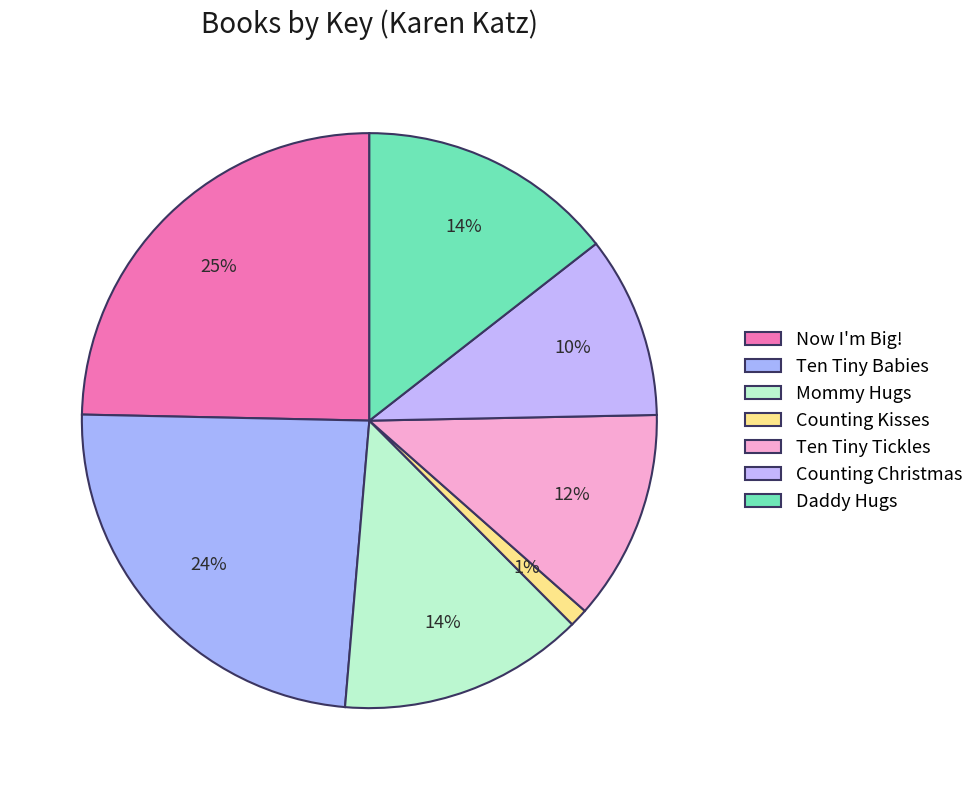

How many slices are in this pie chart?

7